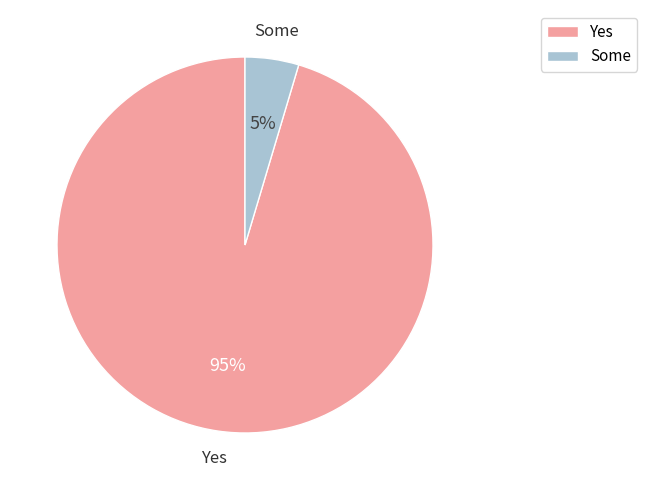

Is there any slice that represents more than half of the pie?

Yes